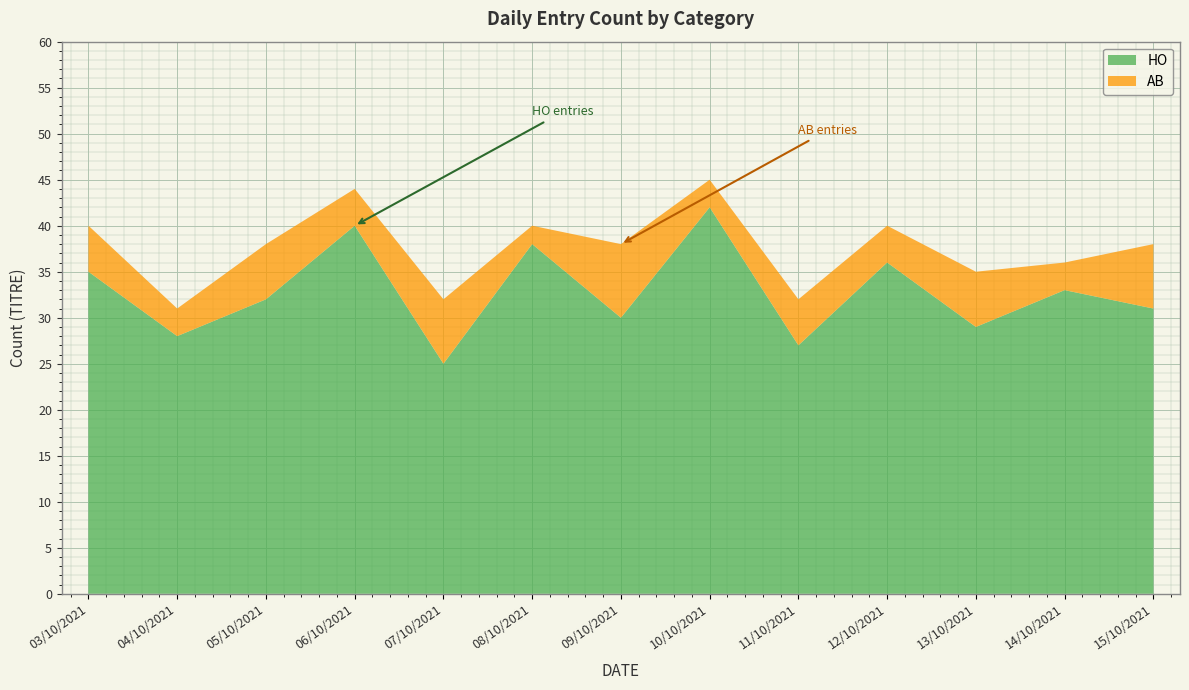

Reading left to right, what are all the values shown in this chart?

HO: 03/10/2021=35	04/10/2021=28	05/10/2021=32	06/10/2021=40	07/10/2021=25	08/10/2021=38	09/10/2021=30	10/10/2021=42	11/10/2021=27	12/10/2021=36	13/10/2021=29	14/10/2021=33	15/10/2021=31
AB: 03/10/2021=5	04/10/2021=3	05/10/2021=6	06/10/2021=4	07/10/2021=7	08/10/2021=2	09/10/2021=8	10/10/2021=3	11/10/2021=5	12/10/2021=4	13/10/2021=6	14/10/2021=3	15/10/2021=7